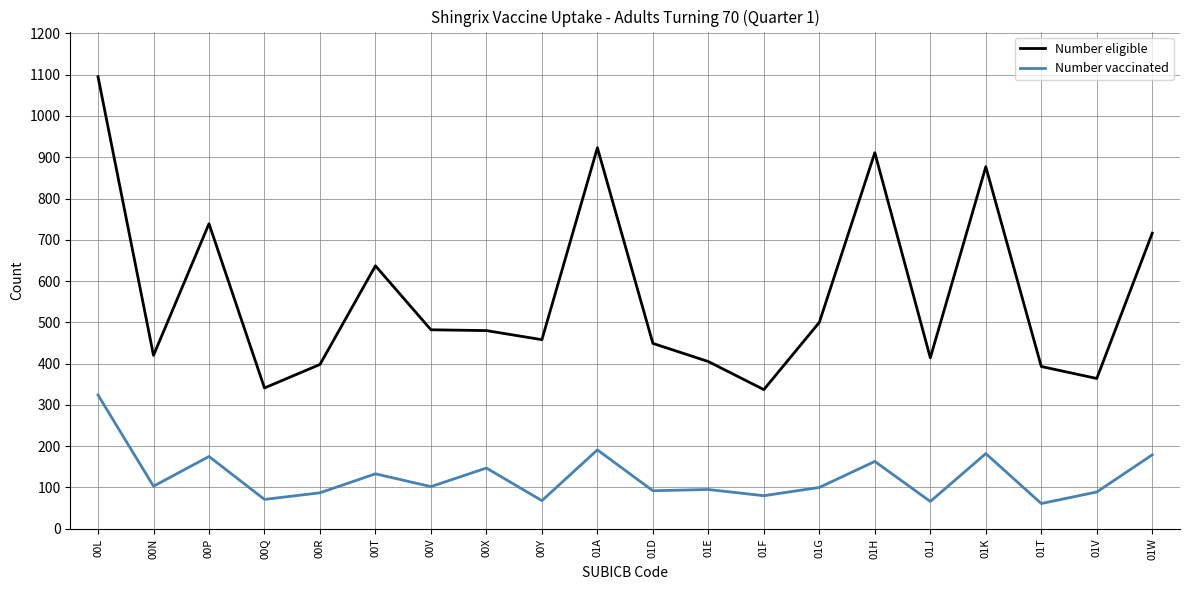

What is the lowest value of the Number eligible series?

337